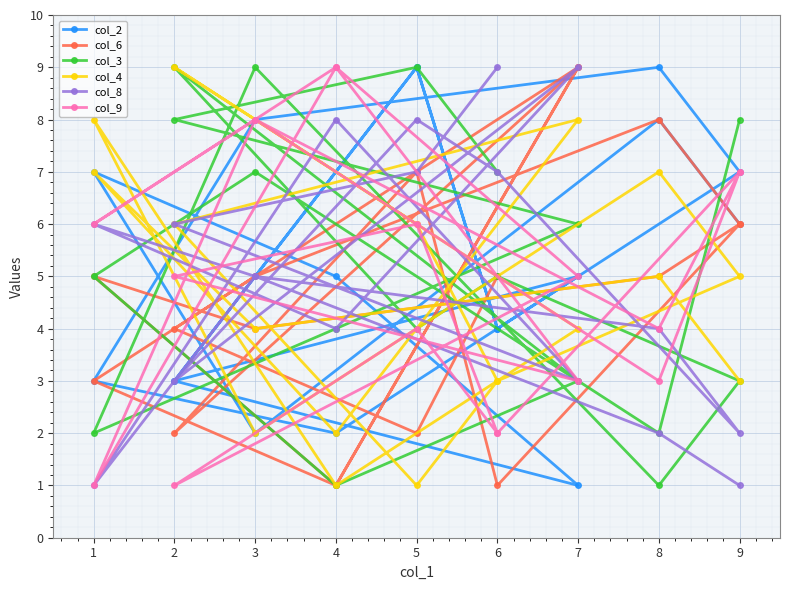

What is the value of the col_6 point at the 14th from the left?

1